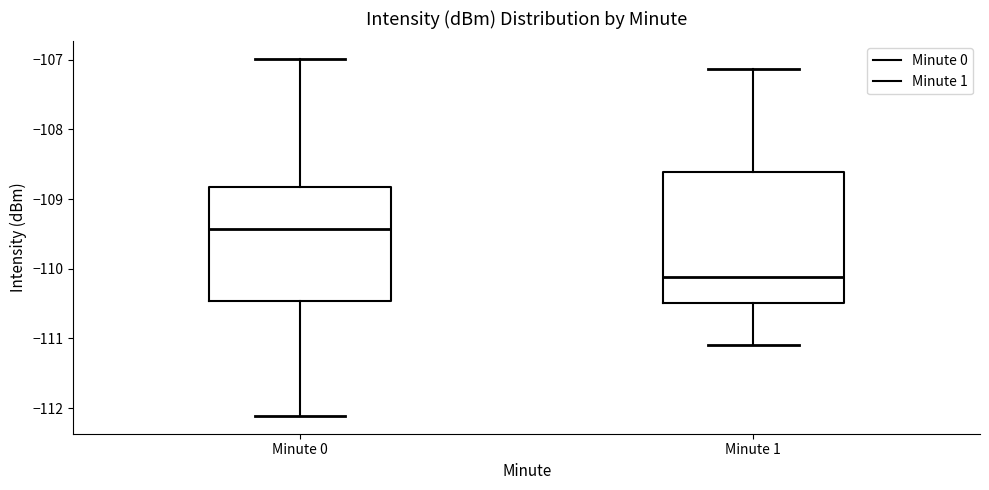

Reading left to right, transcribe this box plot: for each box, give where its median line is, the range the box spans, and where its two whiskers end, as read against the y-axis. The values are not printed on the chart, so give them approximately, as read against the axis.

Minute 0: median -109.4, box -110.5 to -108.8, whiskers -112.1 to -107.0
Minute 1: median -110.1, box -110.5 to -108.6, whiskers -111.1 to -107.1